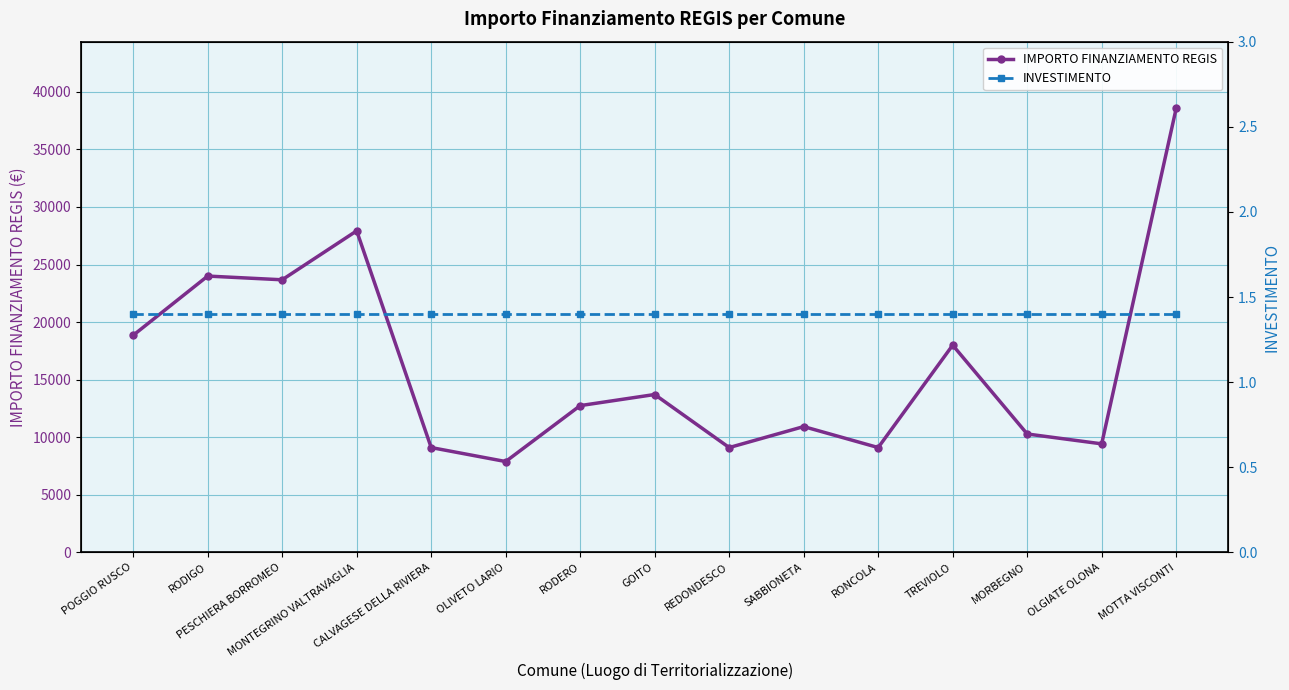

At which label does IMPORTO FINANZIAMENTO REGIS reach its minimum?

OLIVETO LARIO